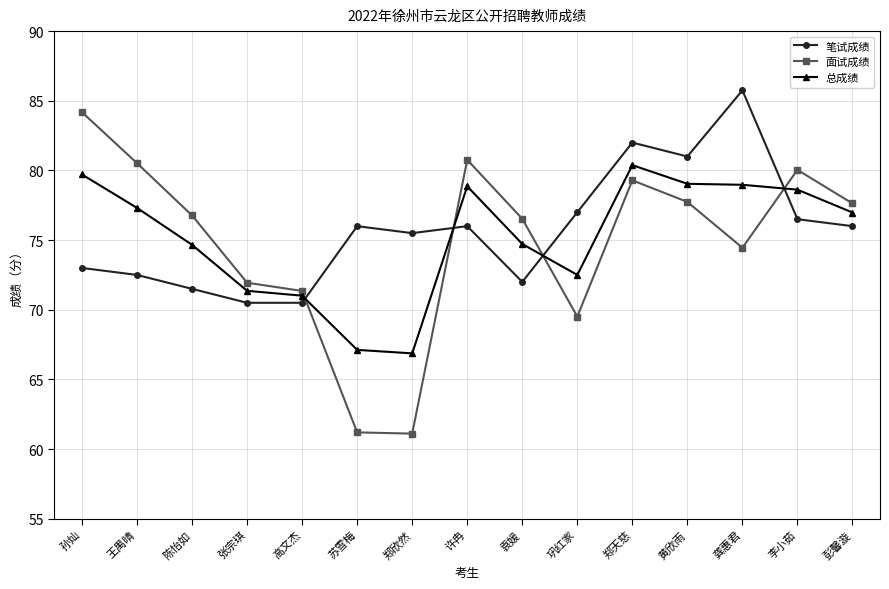

Which series changed the most between 陈怡如 and 郑欣然?

面试成绩